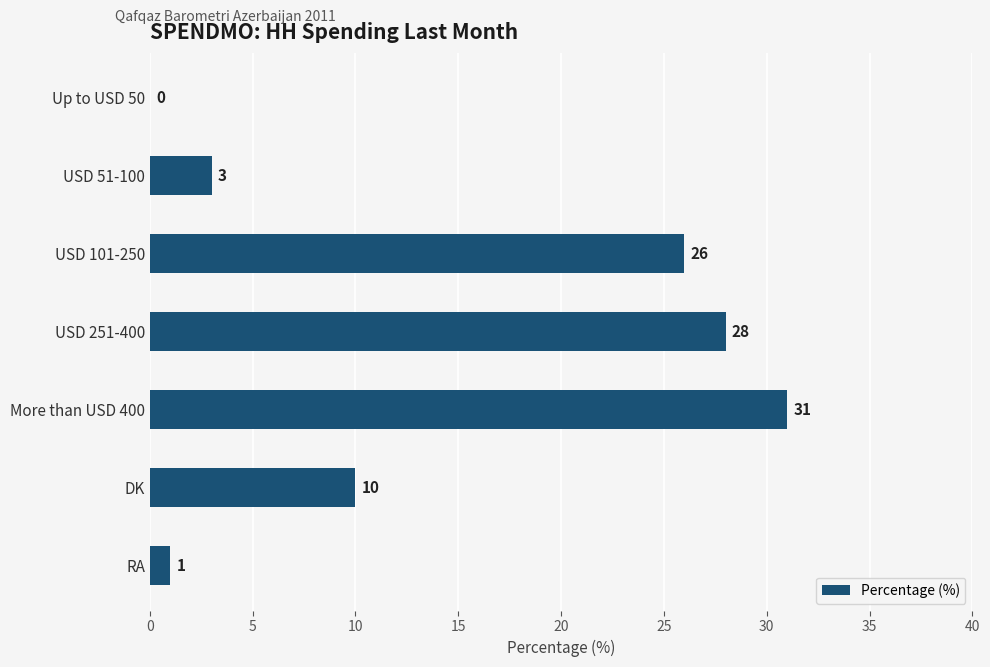

How many positive values are there?

6